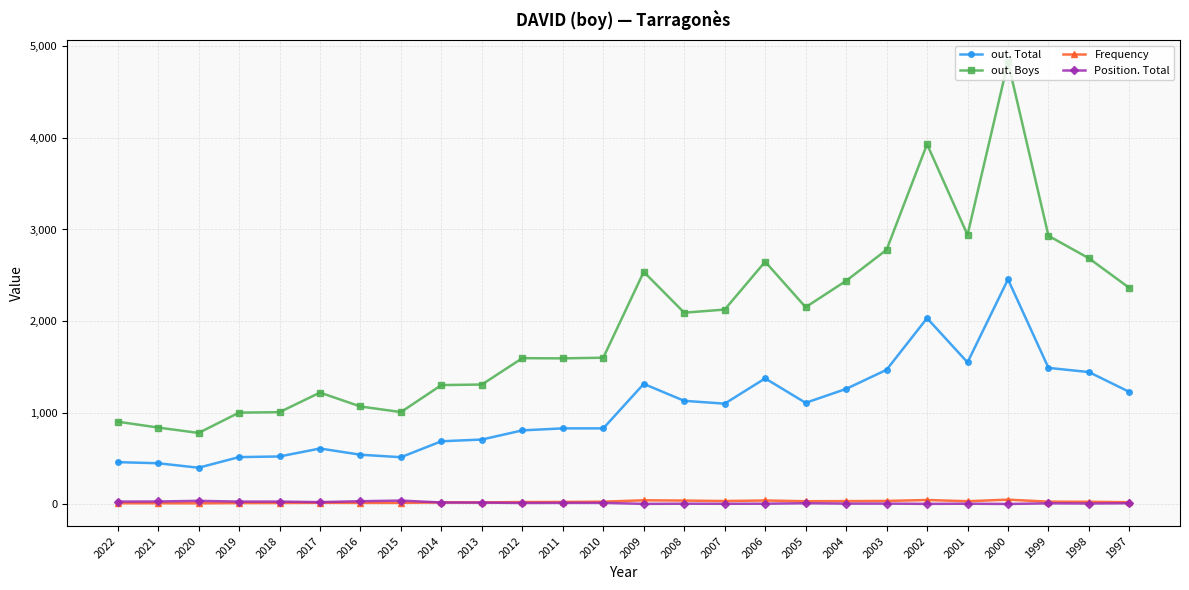

True or false: Position. Total and out. Boys intersect in this chart.

False